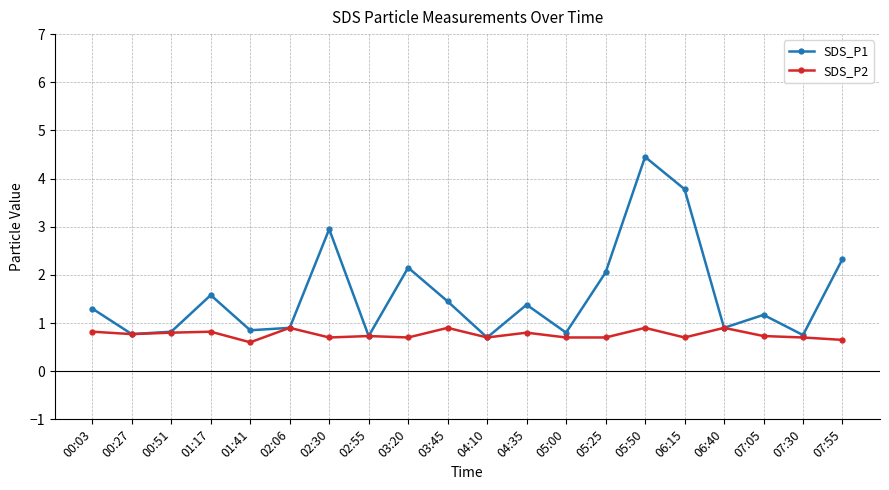

What position from the right is 01:17?

17